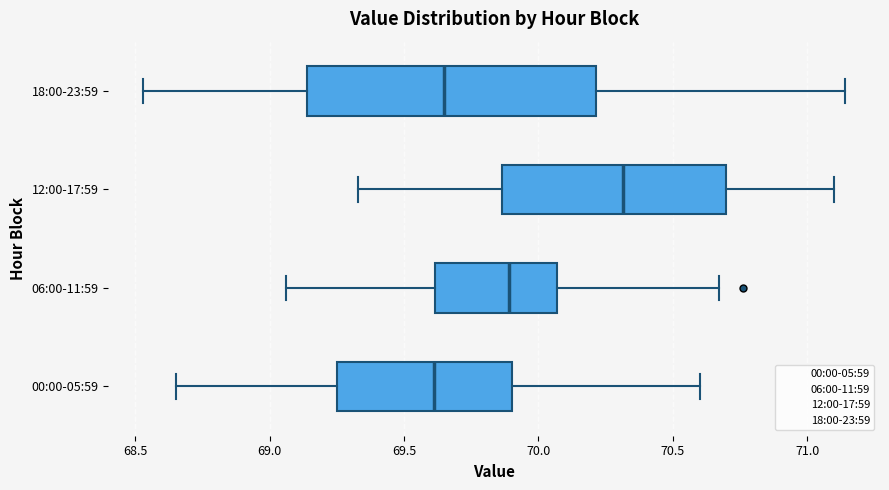

Reading bottom to top, transcribe this box plot: for each box, give where its median line is, the range the box spans, and where its two whiskers end, as read against the x-axis. The values are not printed on the chart, so give them approximately, as read against the axis.

00:00-05:59: median 69.60, box 69.25 to 69.90, whiskers 68.65 to 70.60
06:00-11:59: median 69.90, box 69.60 to 70.05, whiskers 69.05 to 70.65
12:00-17:59: median 70.30, box 69.85 to 70.70, whiskers 69.35 to 71.10
18:00-23:59: median 69.65, box 69.15 to 70.20, whiskers 68.55 to 71.15